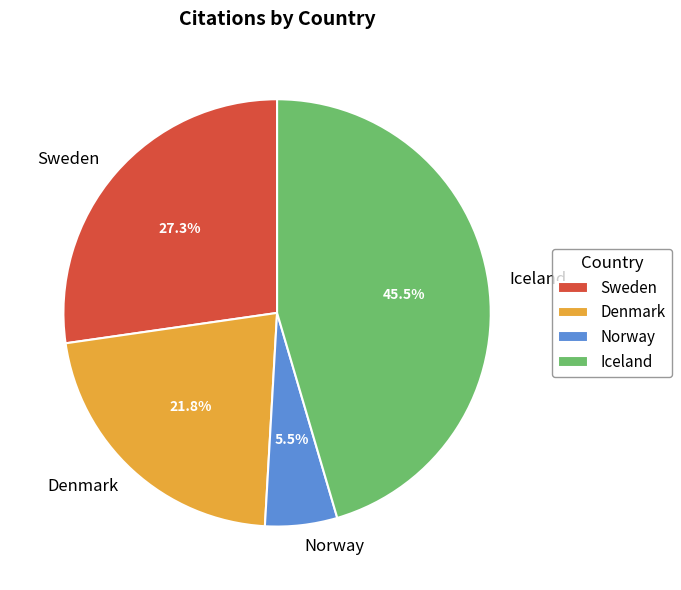

Count the number of slices in the pie.

4